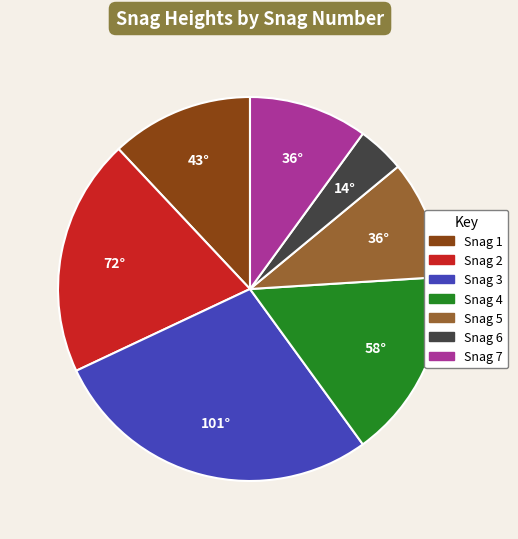

Does Snag 4 account for over 50% of the chart?

No